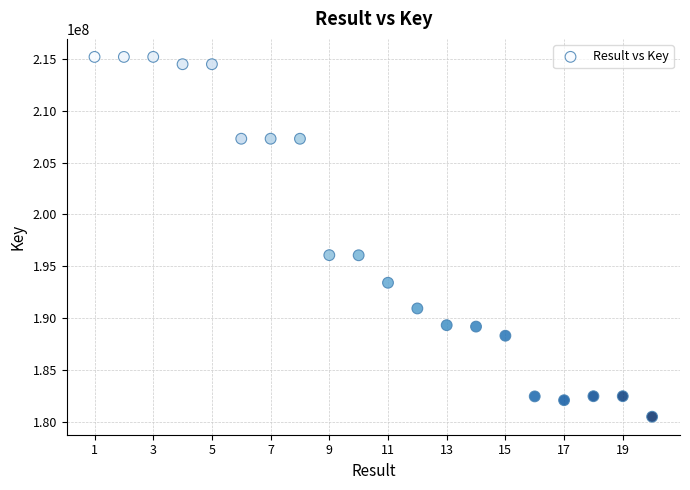

What is the range of Y values (max minus min)?

34716048